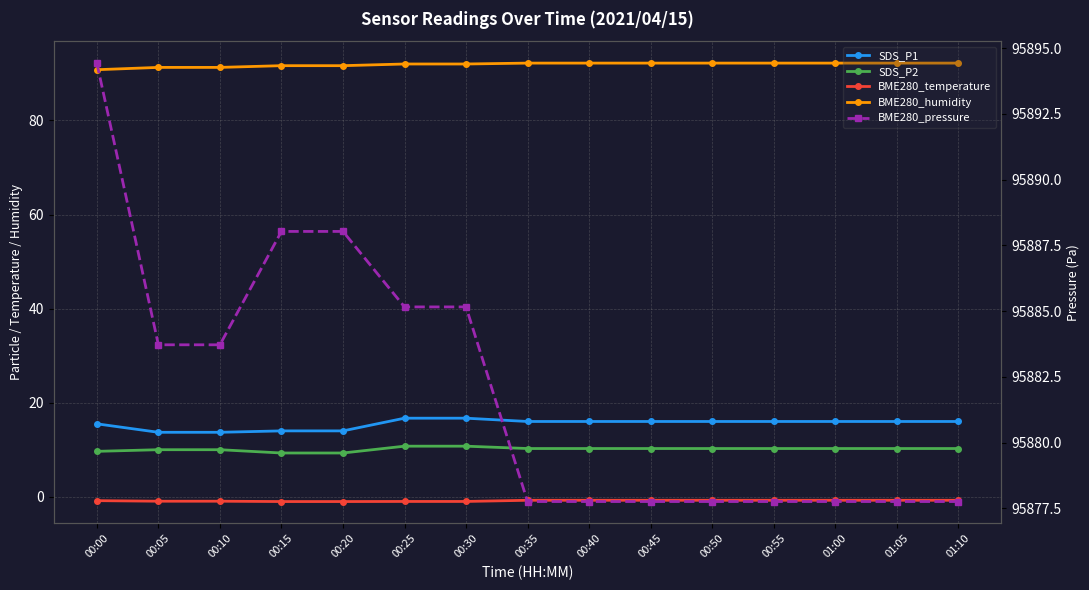

What position from the left is 00:45?

10